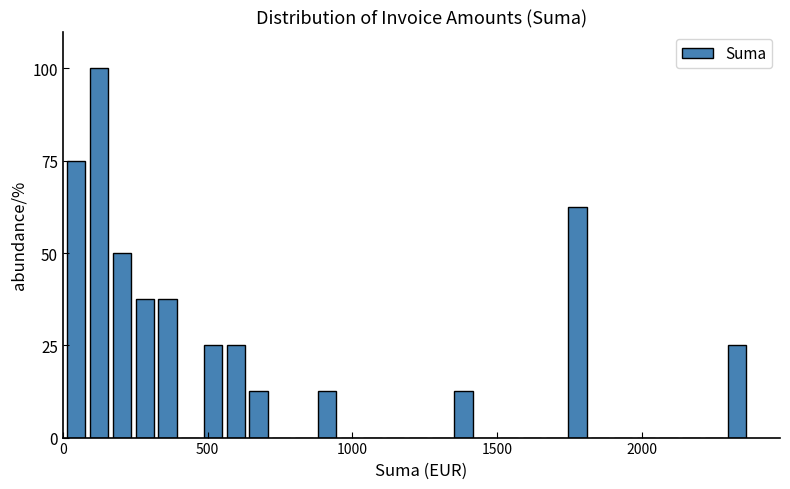

Around what value on the x-axis is the tallest bar? Give the approximate position of its centre, as read against the axis.

100